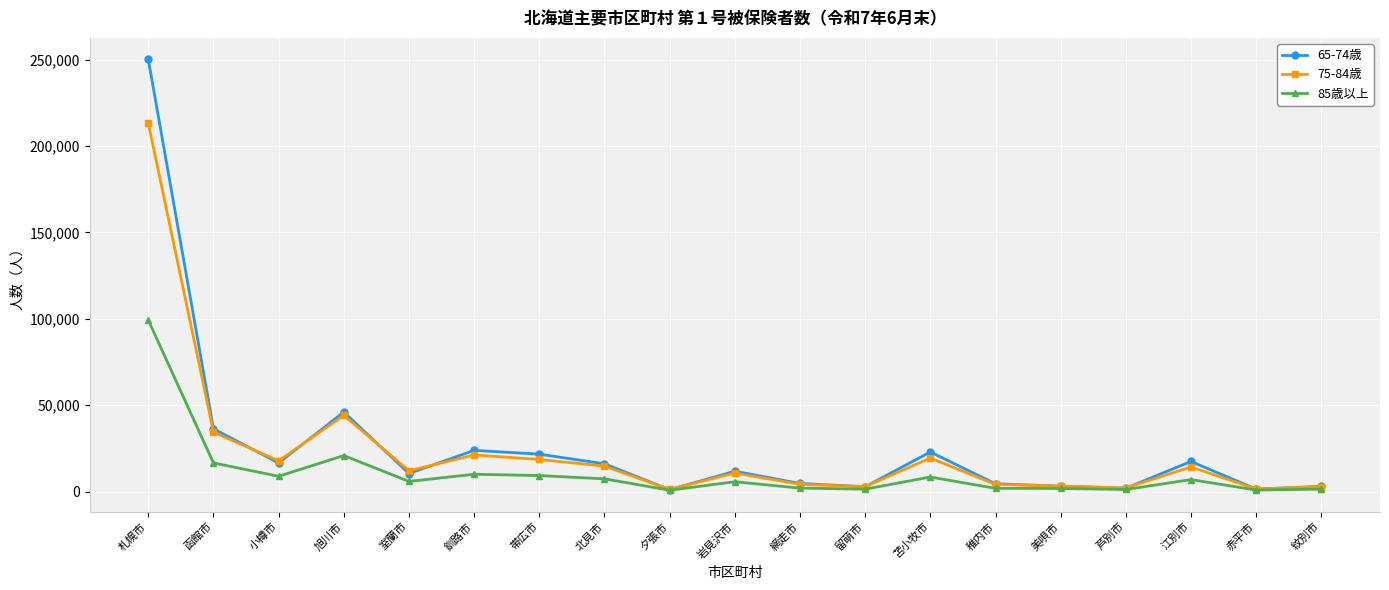

What is the label of the 16th point from the right?

旭川市